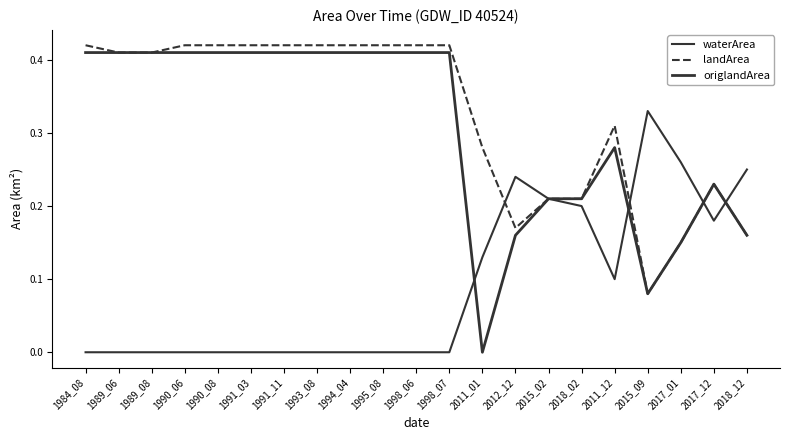

What is the total value across all series at 2012_12?

0.6